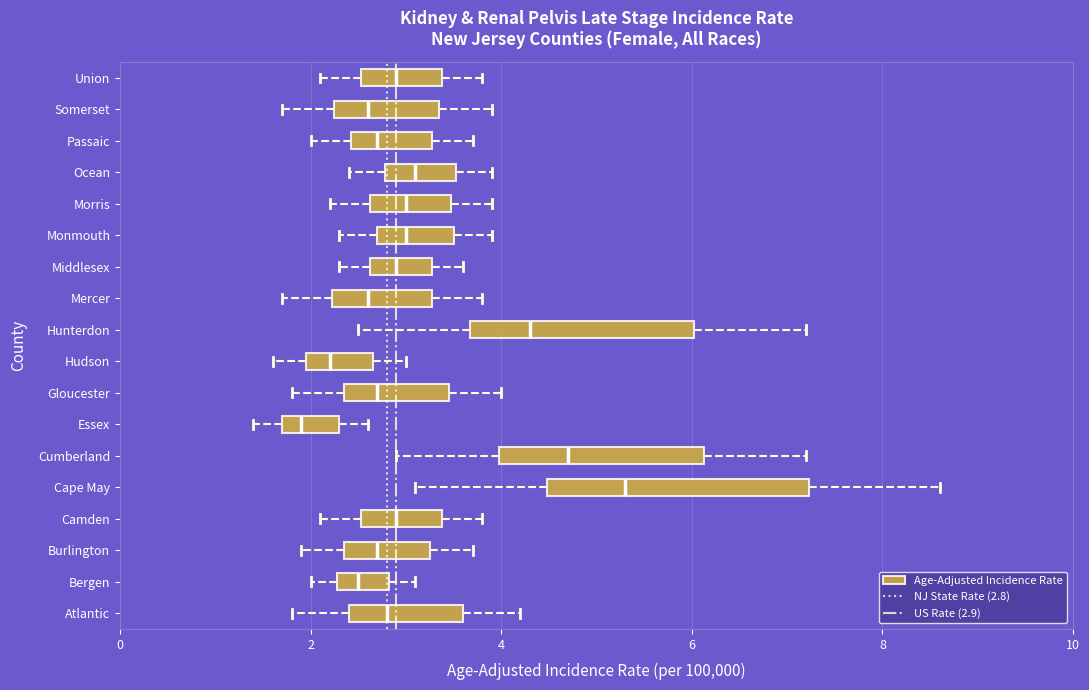

Reading bottom to top, read every box against the x-axis: the position of its median line, the range the box covers, and the ends of its whiskers. The values are not printed on the chart, so give them approximately, as read against the axis.

Atlantic: median 2.8, box 2.4 to 3.6, whiskers 1.8 to 4.2
Bergen: median 2.6, box 2.2 to 2.8, whiskers 2.0 to 3.2
Burlington: median 2.8, box 2.4 to 3.2, whiskers 2.0 to 3.8
Camden: median 3.0, box 2.6 to 3.4, whiskers 2.2 to 3.8
Cape May: median 5.4, box 4.4 to 7.2, whiskers 3.2 to 8.6
Cumberland: median 4.8, box 4.0 to 6.2, whiskers 3.0 to 7.2
Essex: median 2.0, box 1.8 to 2.4, whiskers 1.4 to 2.6
Gloucester: median 2.8, box 2.4 to 3.4, whiskers 1.8 to 4.0
Hudson: median 2.2, box 2.0 to 2.6, whiskers 1.6 to 3.0
Hunterdon: median 4.4, box 3.6 to 6.0, whiskers 2.6 to 7.2
Mercer: median 2.6, box 2.2 to 3.2, whiskers 1.8 to 3.8
Middlesex: median 3.0, box 2.6 to 3.2, whiskers 2.4 to 3.6
Monmouth: median 3.0, box 2.8 to 3.6, whiskers 2.4 to 4.0
Morris: median 3.0, box 2.6 to 3.4, whiskers 2.2 to 4.0
Ocean: median 3.2, box 2.8 to 3.6, whiskers 2.4 to 4.0
Passaic: median 2.8, box 2.4 to 3.2, whiskers 2.0 to 3.8
Somerset: median 2.6, box 2.2 to 3.4, whiskers 1.8 to 4.0
Union: median 3.0, box 2.6 to 3.4, whiskers 2.2 to 3.8